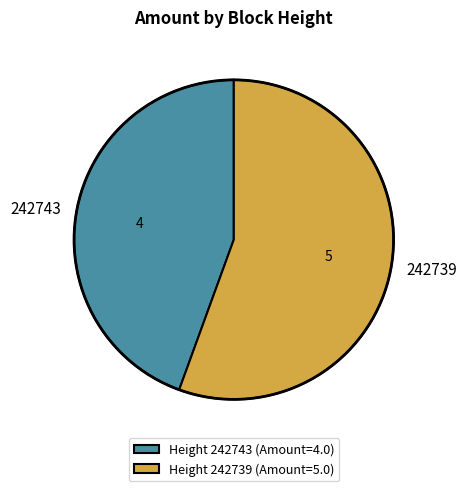

Which slice is the largest?

Height 242739 (Amount=5.0)